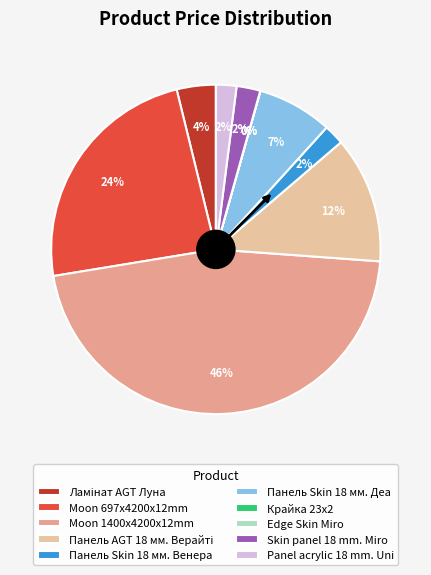

Which slice is the largest?

Moon 1400x4200x12mm